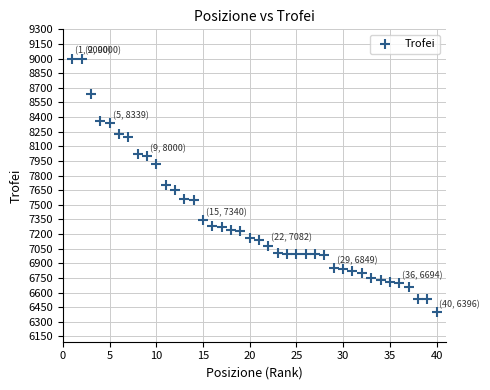

What is the range of X values (max minus min)?

39